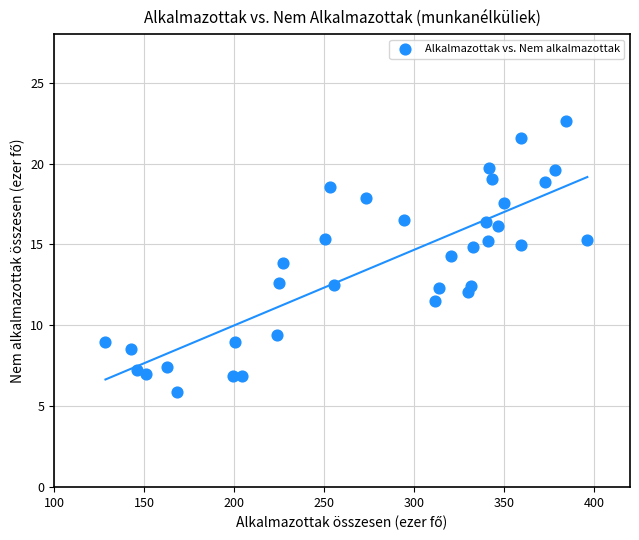

What is the range of X values (max minus min)?

267.8